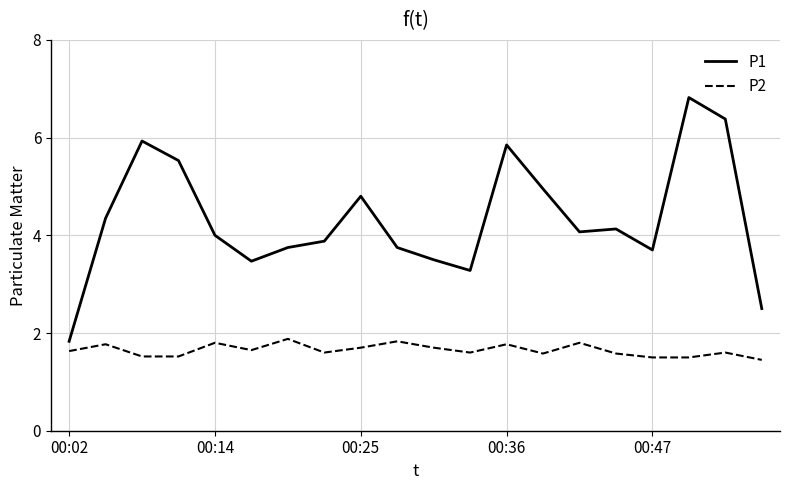

What is the highest value of the P2 series?

1.9